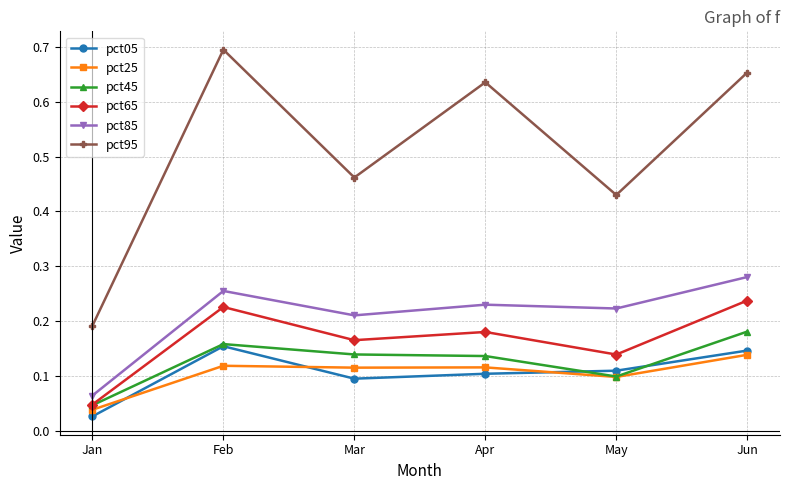

Rank the series by their maximum value, from lowest to highest.

pct25, pct05, pct45, pct65, pct85, pct95